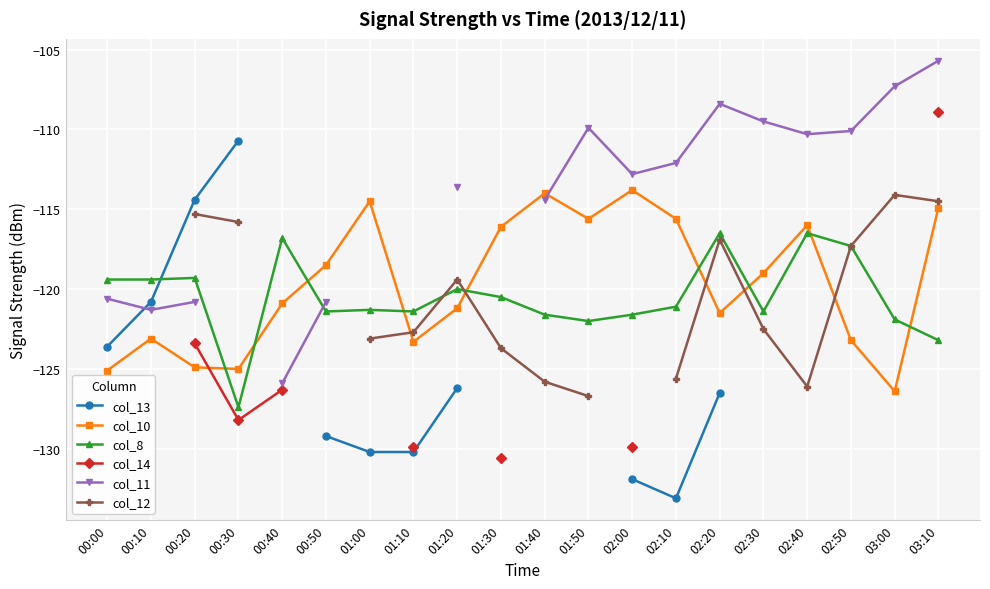

The value of col_10 at 02:00 is -113.8. True or false?

True